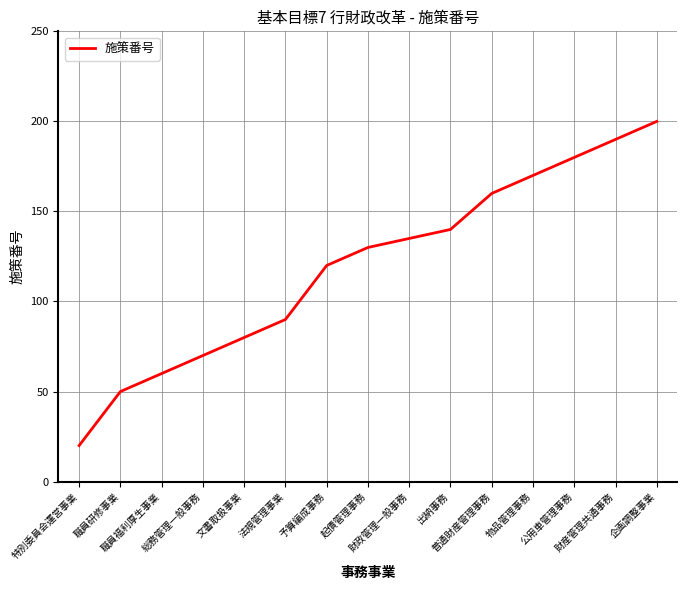

Count the number of categories in the chart.

15